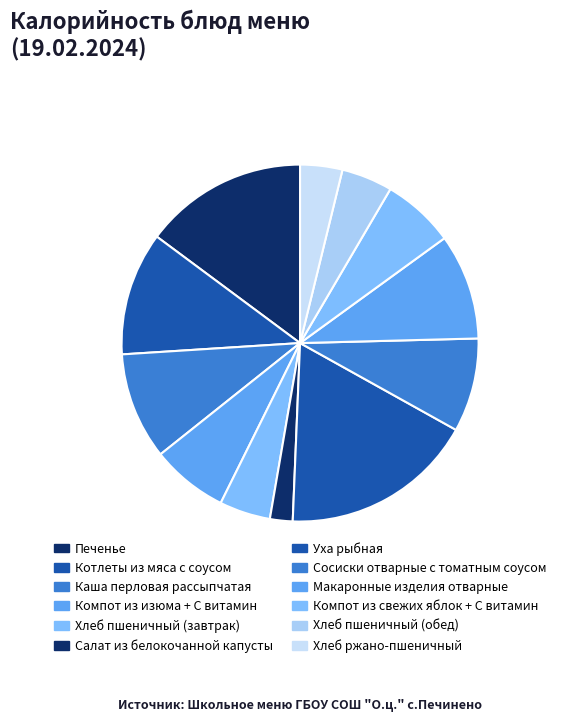

Rank the categories by value from lowest to highest.

Салат из белокочанной капусты, Хлеб ржано-пшеничный, Хлеб пшеничный (завтрак), Хлеб пшеничный (обед), Компот из свежих яблок + С витамин, Компот из изюма + С витамин, Сосиски отварные с томатным соусом, Макаронные изделия отварные, Каша перловая рассыпчатая, Котлеты из мяса с соусом, Печенье, Уха рыбная